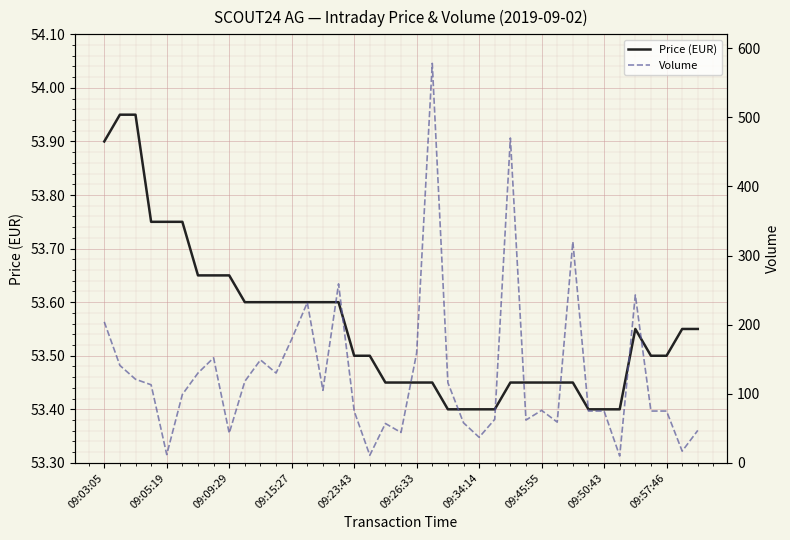

What is the difference between the maximum and minimum values in the Volume series?

568.0